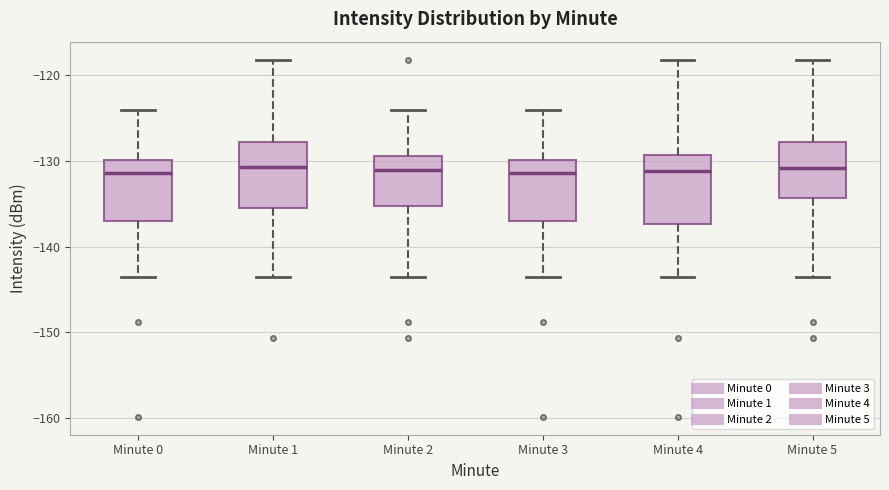

Reading left to right, read every box against the y-axis: the position of its median line, the range the box covers, and the ends of its whiskers. The values are not printed on the chart, so give them approximately, as read against the axis.

Minute 0: median -131, box -137 to -130, whiskers -144 to -124
Minute 1: median -131, box -135 to -128, whiskers -144 to -118
Minute 2: median -131, box -135 to -129, whiskers -144 to -124
Minute 3: median -131, box -137 to -130, whiskers -144 to -124
Minute 4: median -131, box -137 to -129, whiskers -144 to -118
Minute 5: median -131, box -134 to -128, whiskers -144 to -118